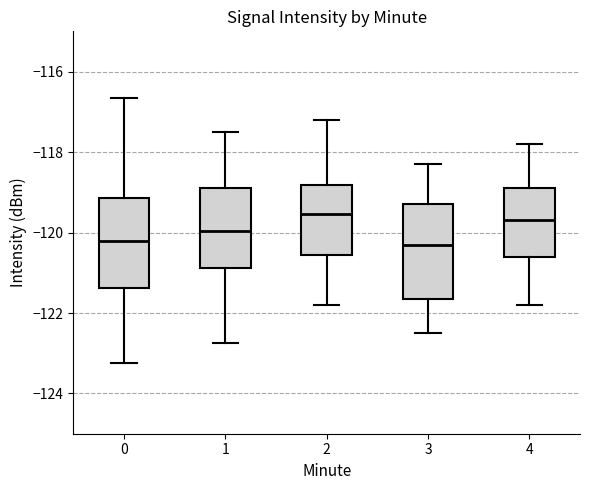

Reading left to right, read every box against the y-axis: the position of its median line, the range the box covers, and the ends of its whiskers. The values are not printed on the chart, so give them approximately, as read against the axis.

0: median -120.2, box -121.4 to -119.2, whiskers -123.2 to -116.6
1: median -120.0, box -120.8 to -118.8, whiskers -122.8 to -117.6
2: median -119.6, box -120.6 to -118.8, whiskers -121.8 to -117.2
3: median -120.2, box -121.6 to -119.2, whiskers -122.4 to -118.2
4: median -119.6, box -120.6 to -118.8, whiskers -121.8 to -117.8